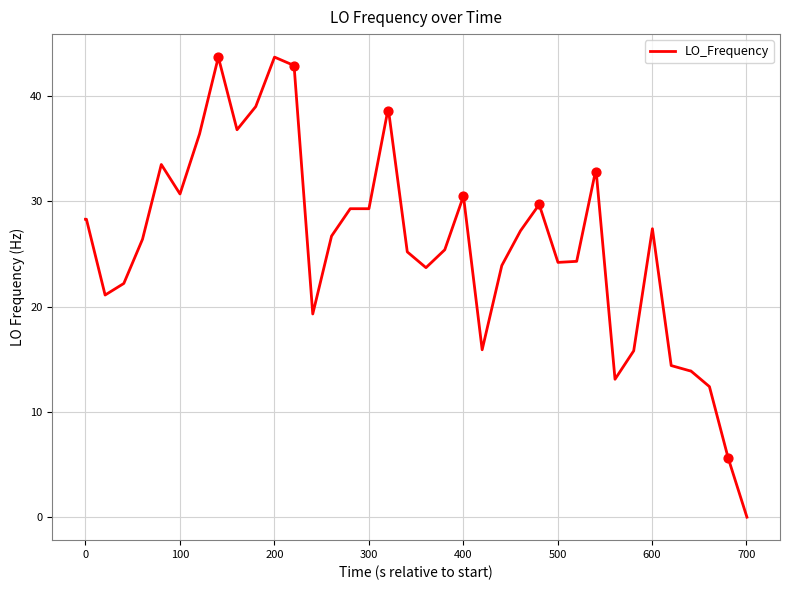

What is the difference between the maximum and minimum values?

43.7